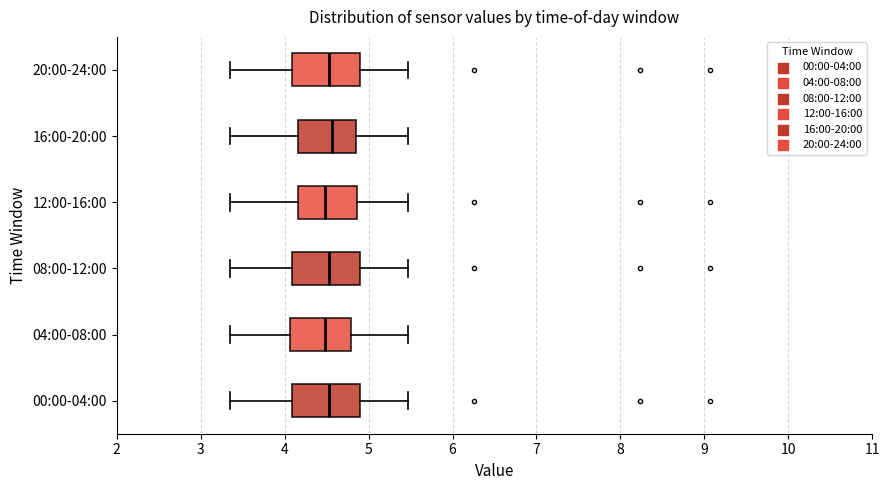

Reading bottom to top, transcribe this box plot: for each box, give where its median line is, the range the box spans, and where its two whiskers end, as read against the x-axis. The values are not printed on the chart, so give them approximately, as read against the axis.

00:00-04:00: median 4.5, box 4.1 to 4.9, whiskers 3.4 to 5.5
04:00-08:00: median 4.5, box 4.1 to 4.8, whiskers 3.4 to 5.5
08:00-12:00: median 4.5, box 4.1 to 4.9, whiskers 3.4 to 5.5
12:00-16:00: median 4.5, box 4.2 to 4.9, whiskers 3.4 to 5.5
16:00-20:00: median 4.6, box 4.2 to 4.9, whiskers 3.4 to 5.5
20:00-24:00: median 4.5, box 4.1 to 4.9, whiskers 3.4 to 5.5